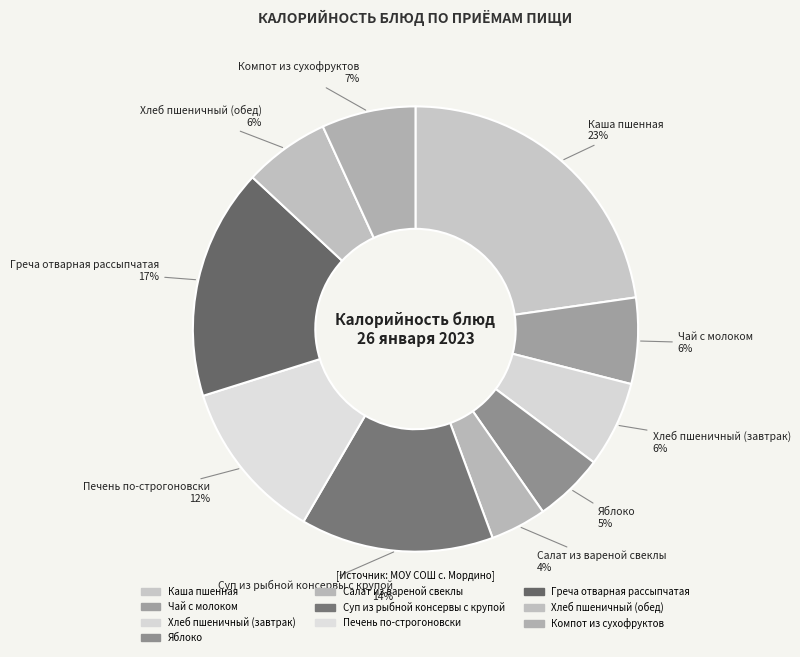

Count the number of slices in the pie.

10